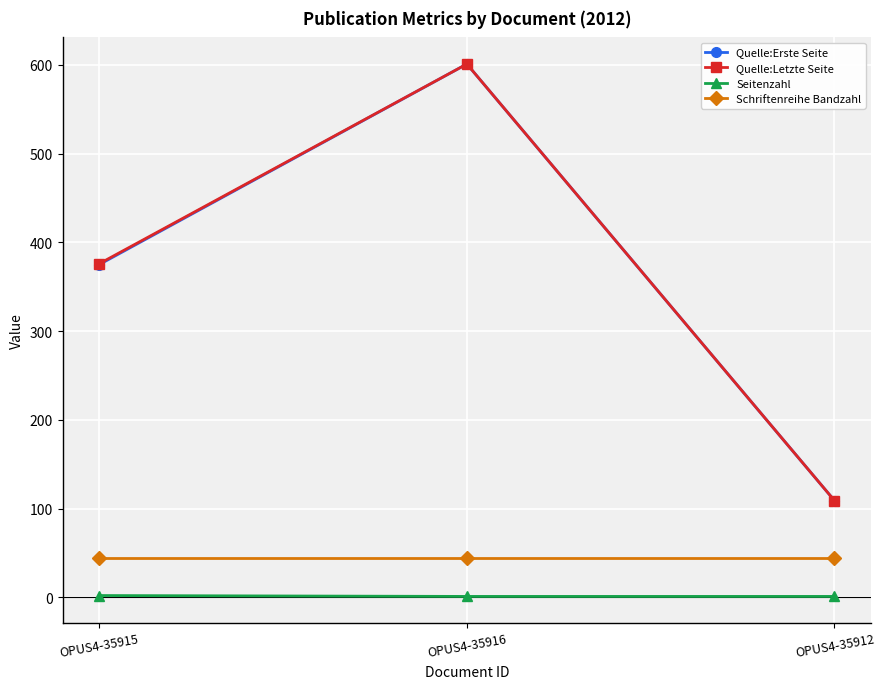

What is the value of the Seitenzahl point at the 1st from the left?

2